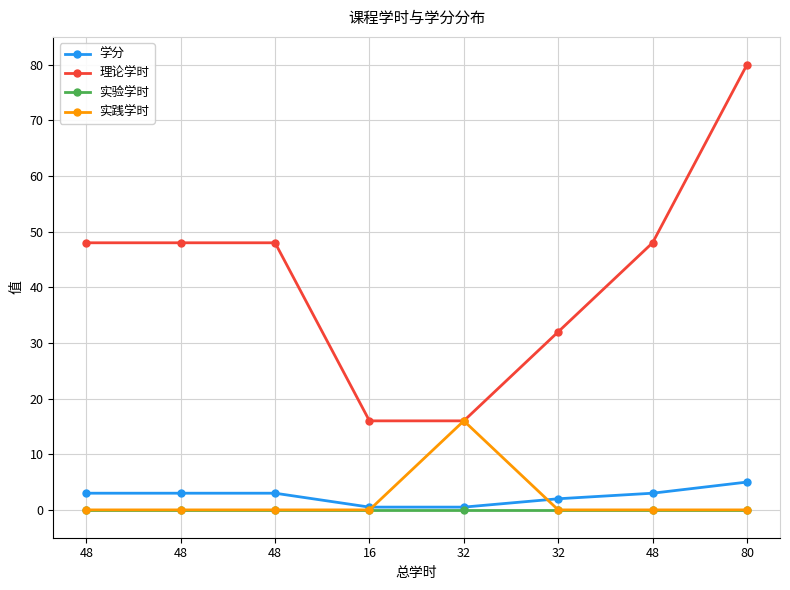

What is the lowest value of the 理论学时 series?

16.0